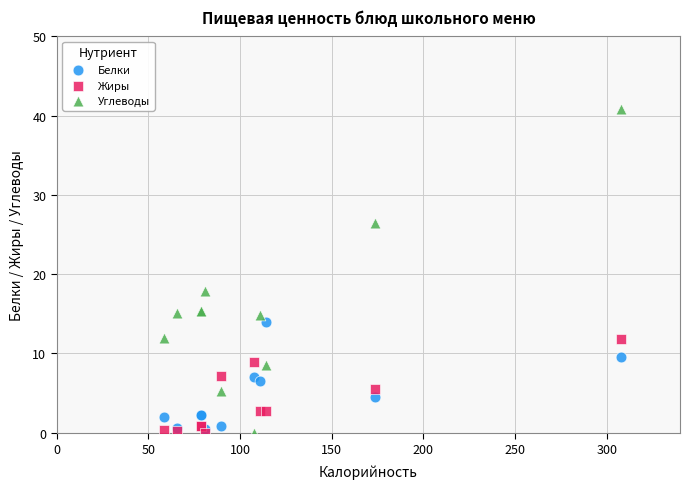

What are all the series names shown in the legend?

Белки, Жиры, Углеводы